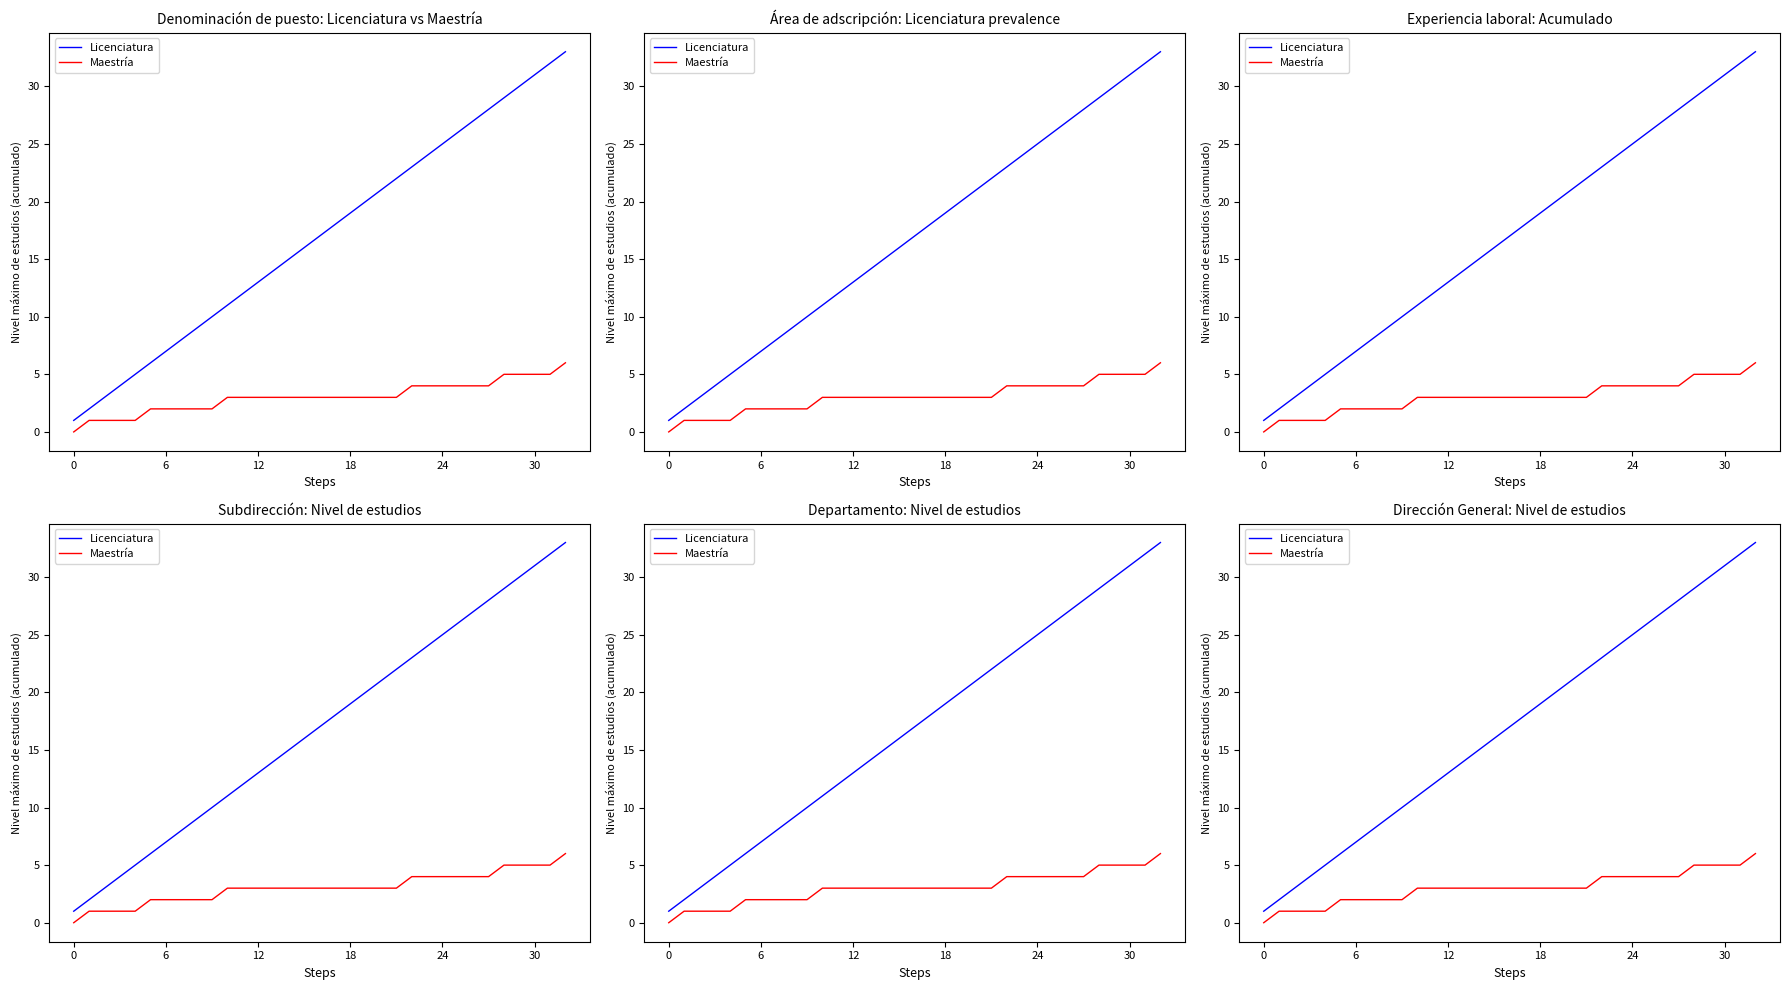

True or false: Licenciatura and Maestría cross at least once.

False